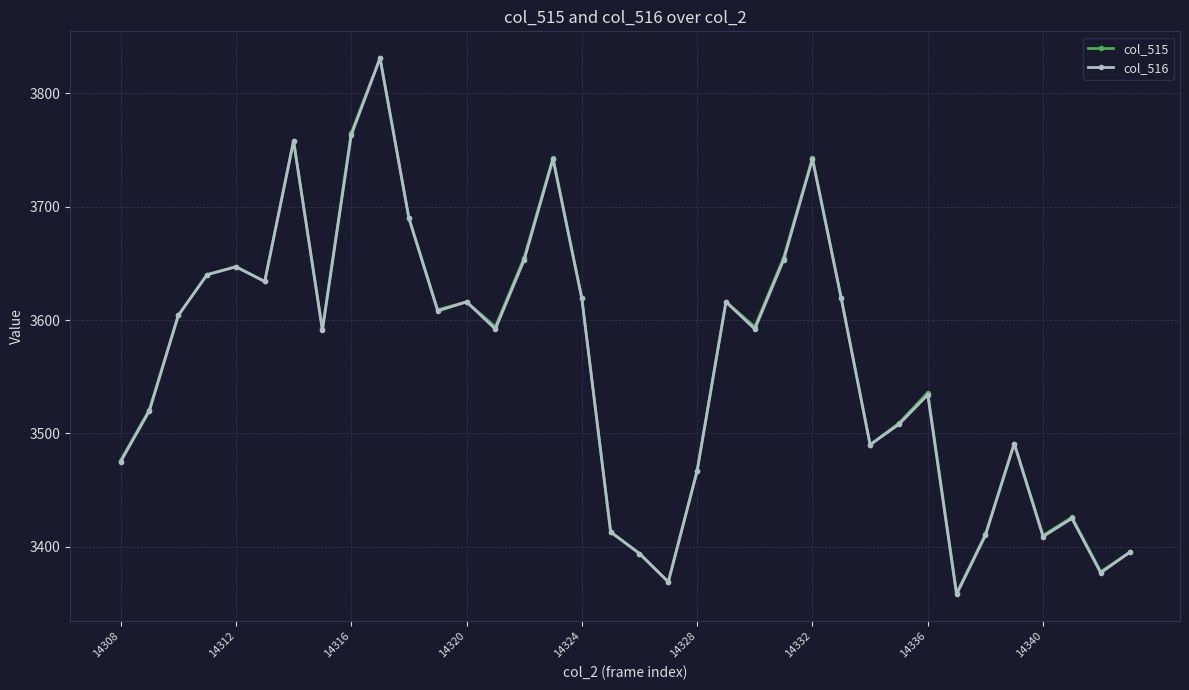

What is the value of the col_516 point at the 20th from the left?

3369